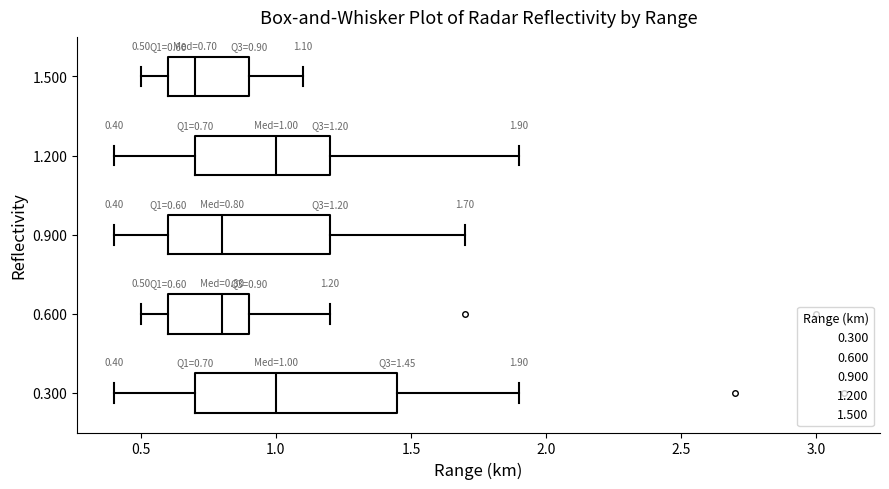

Which box has the furthest to the left median line?

1.500